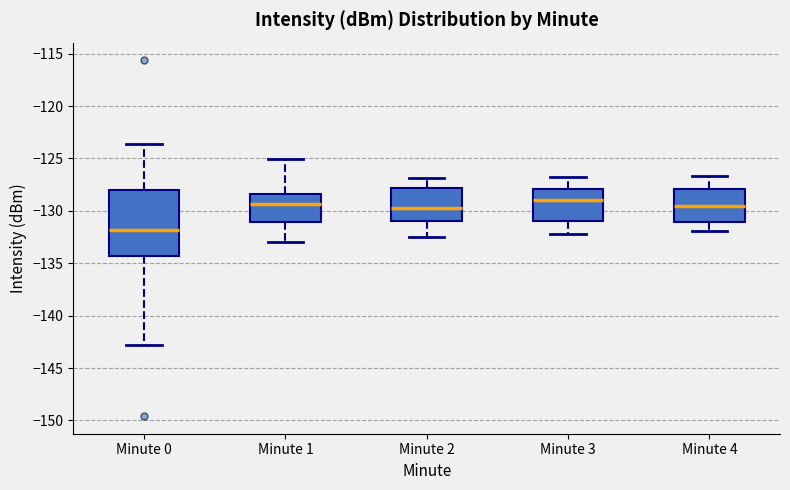

Reading left to right, read every box against the y-axis: the position of its median line, the range the box covers, and the ends of its whiskers. The values are not printed on the chart, so give them approximately, as read against the axis.

Minute 0: median -132.0, box -134.5 to -128.0, whiskers -143.0 to -123.5
Minute 1: median -129.5, box -131.0 to -128.5, whiskers -133.0 to -125.0
Minute 2: median -129.5, box -131.0 to -128.0, whiskers -132.5 to -127.0
Minute 3: median -129.0, box -131.0 to -128.0, whiskers -132.0 to -127.0
Minute 4: median -129.5, box -131.0 to -128.0, whiskers -132.0 to -126.5